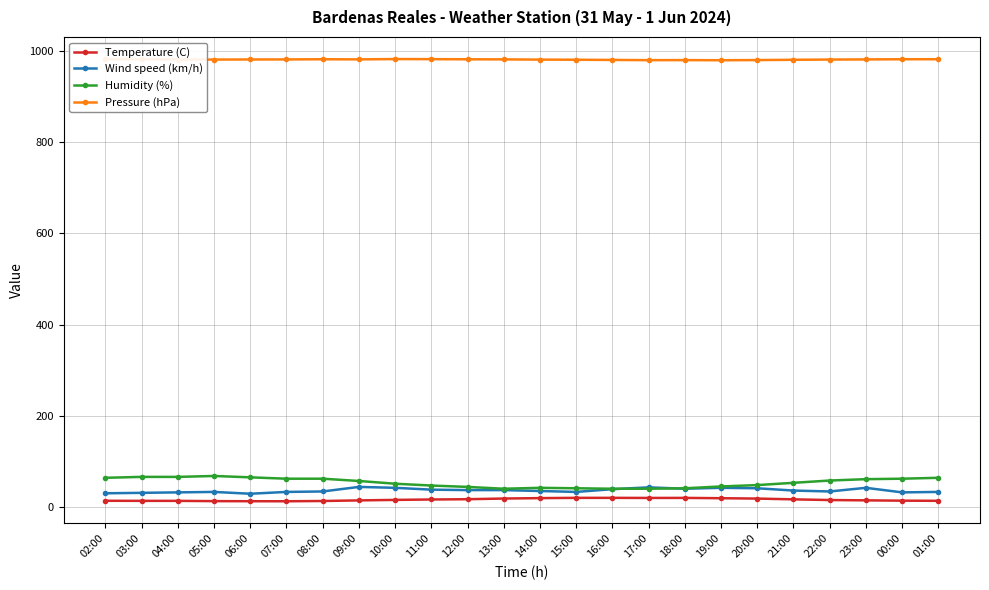

What is the label of the 23rd point from the left?

00:00